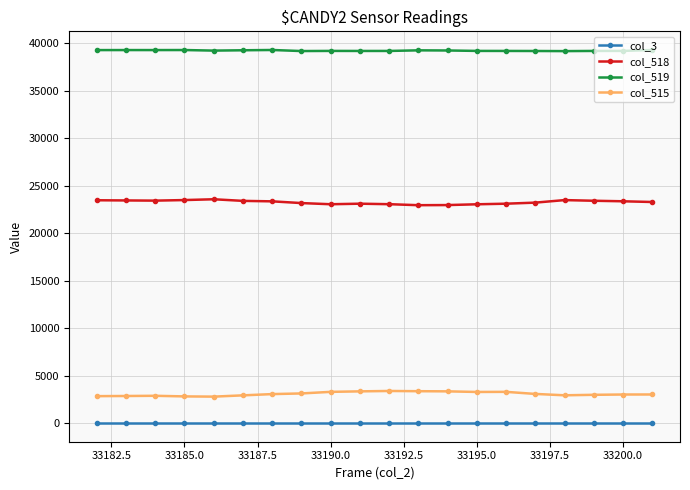

True or false: col_519 has more than 2 interior local peaks.

True